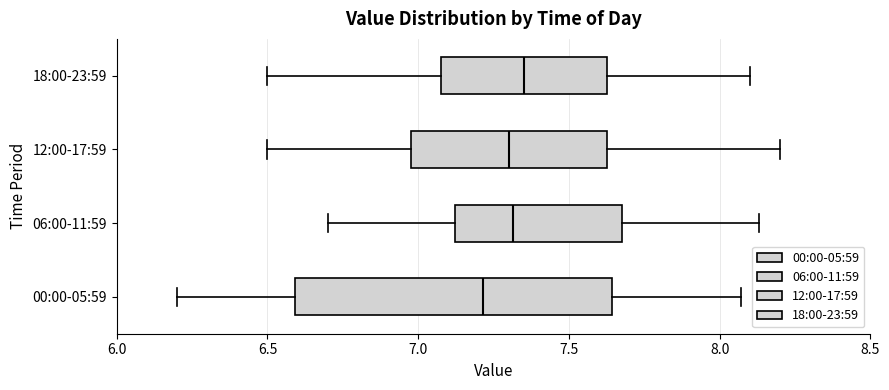

Where is the left edge of the box for 12:00-17:59 on the x-axis? The values are not printed on the chart, so give them approximately, as read against the axis.

7.00